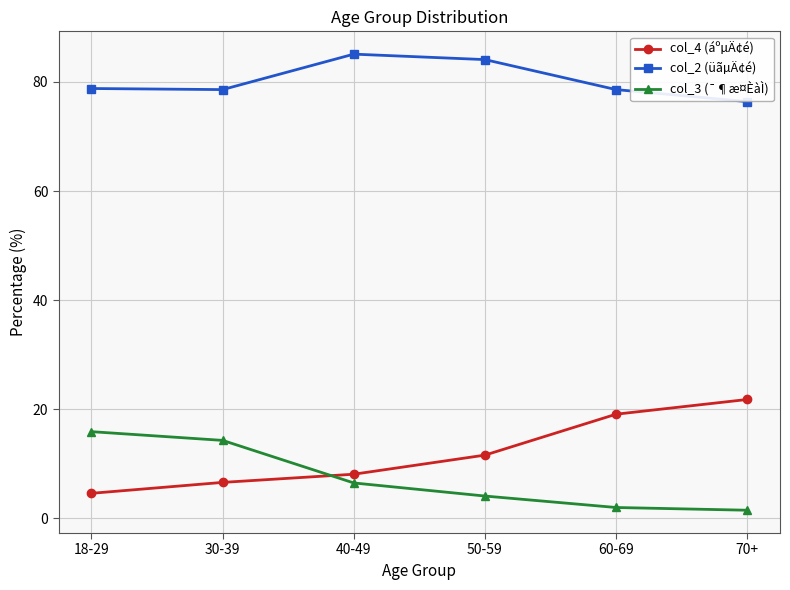

How many data points in col_2 (üãµÄ¢é) are above 78?

5